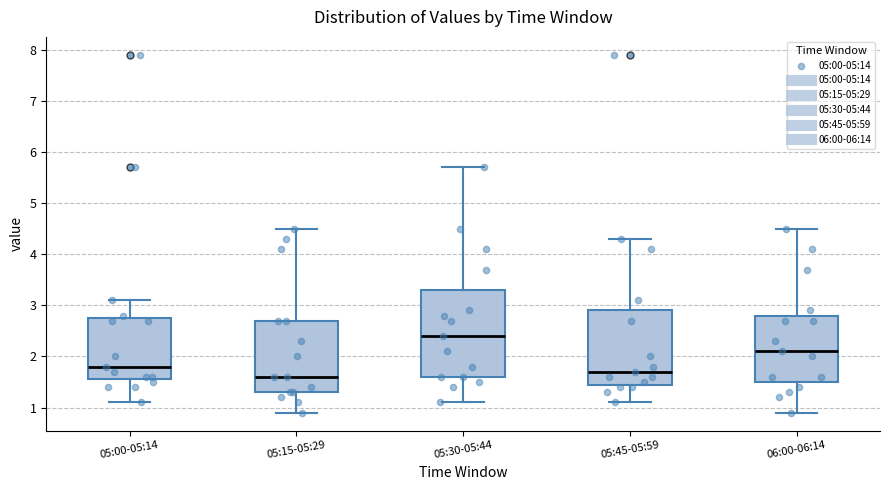

Which box is the tallest, from its lower edge to its upper edge?

05:30-05:44